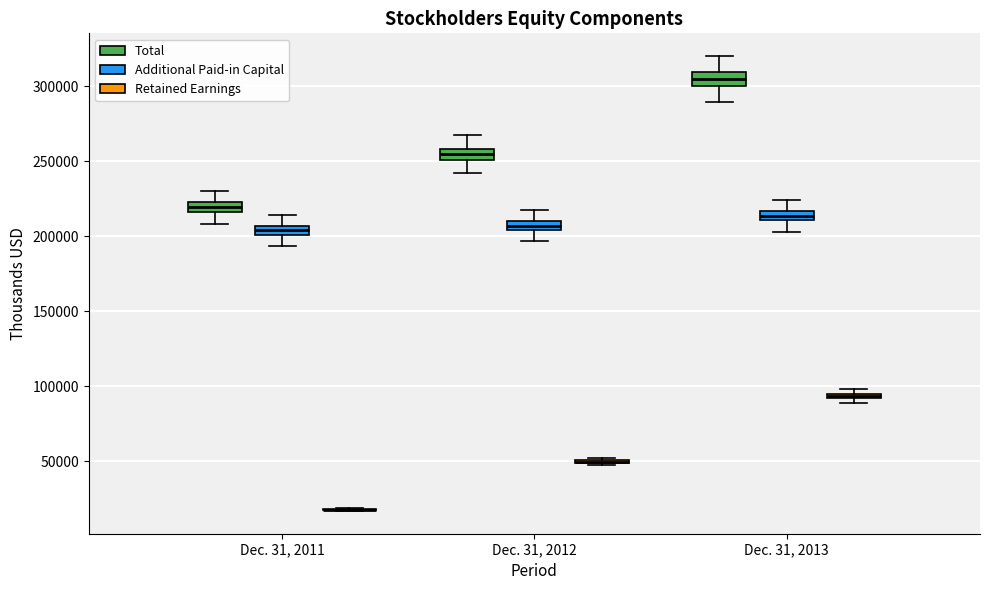

Where does the lower whisker of the box for Dec. 31, 2013 (Total) end on the y-axis? The values are not printed on the chart, so give them approximately, as read against the axis.

290000